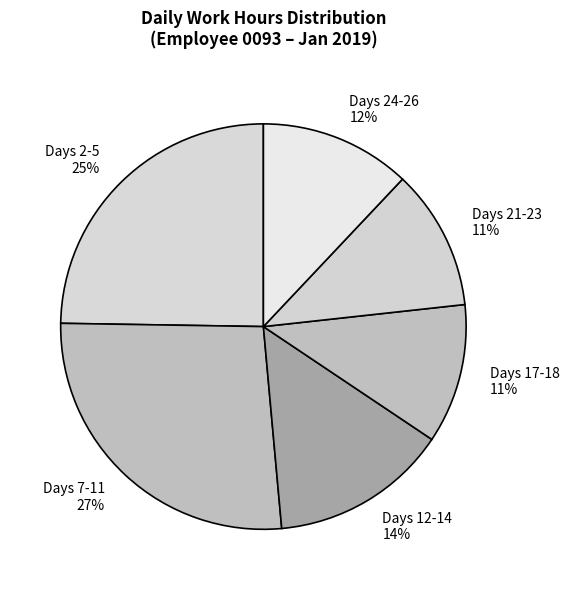

To the nearest percent, what portion does Days 24-26 12% represent?

12%